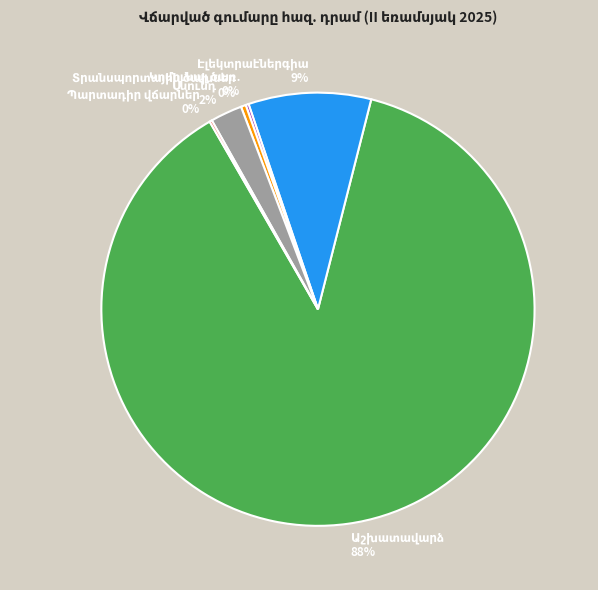

Is there any slice that represents more than half of the pie?

Yes